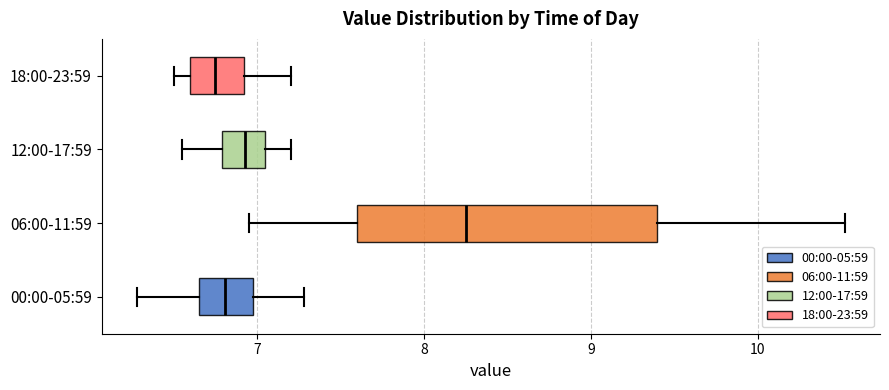

Which box has the furthest to the right median line?

06:00-11:59